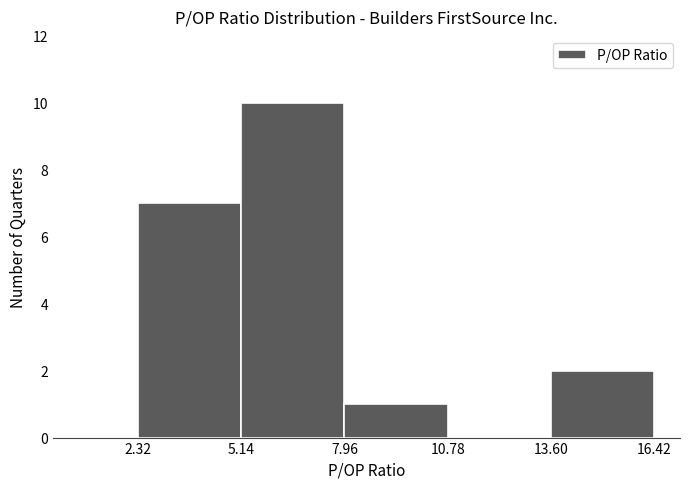

Reading left to right, transcribe this chart: for each bar, give the range it covers on the x-axis and its height. The values are not printed on the chart, so give them approximately, as read against the axis.

2.32 to 5.14: 7
5.14 to 7.96: 10
7.96 to 10.78: 1
10.78 to 13.60: 0
13.60 to 16.42: 2